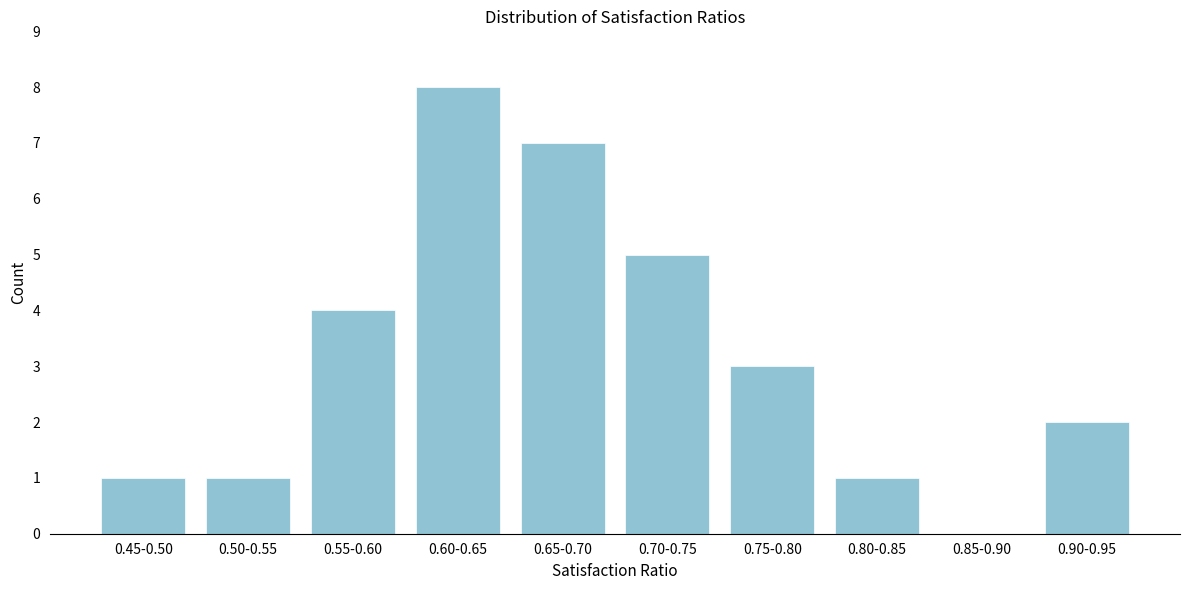

Reading left to right, list all the values displayed in this chart.

0.45-0.50=1	0.50-0.55=1	0.55-0.60=4	0.60-0.65=8	0.65-0.70=7	0.70-0.75=5	0.75-0.80=3	0.80-0.85=1	0.85-0.90=0	0.90-0.95=2